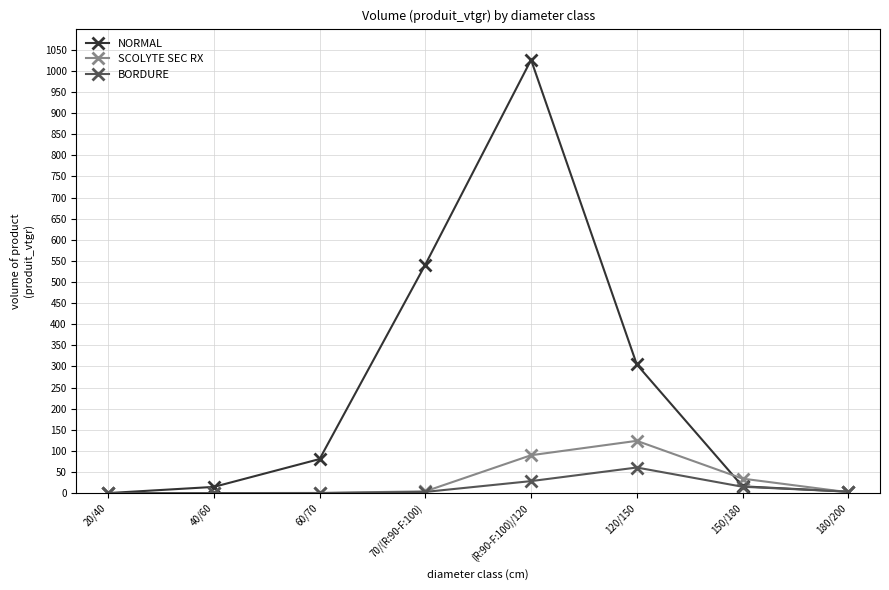

What is the spread (max minus min) of values at (R:90-F:100)/120?

997.6